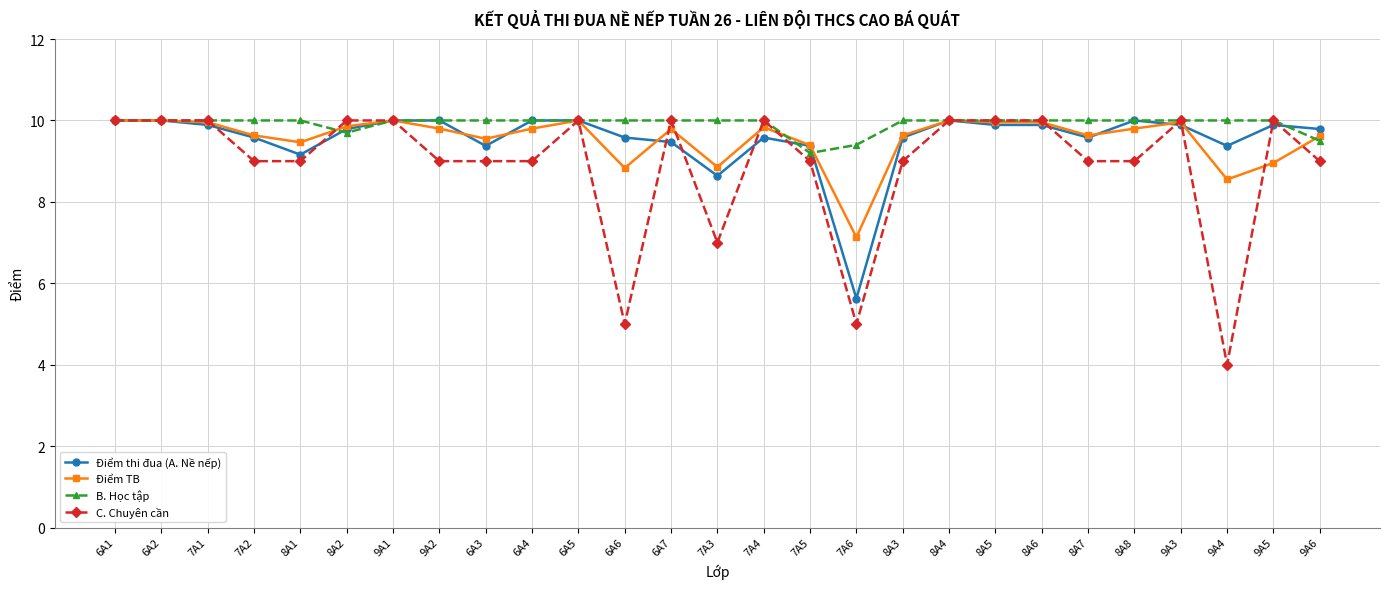

Is it true that Điểm thi đua (A. Nề nếp) equals 9.4 at 7A5?

True